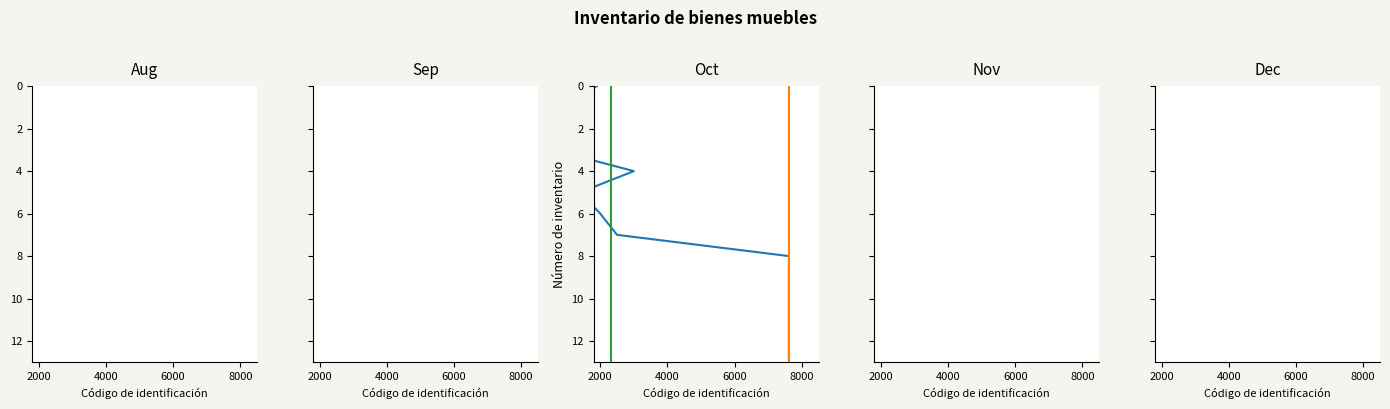

True or false: CPU ensamblado and Silla Ejecutiva cross at least once.

False